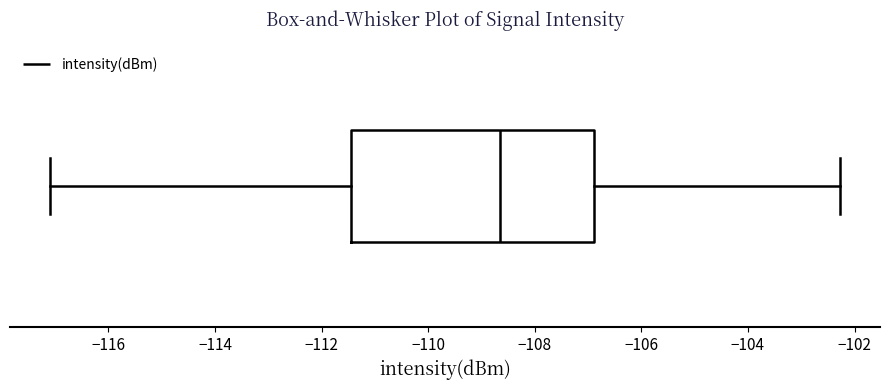

Where does the left whisker of the box end on the x-axis? The values are not printed on the chart, so give them approximately, as read against the axis.

-117.2